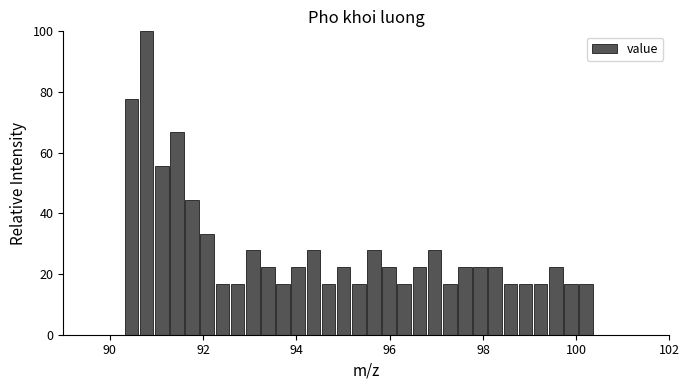

Around what value on the x-axis is the tallest bar? Give the approximate position of its centre, as read against the axis.

90.8